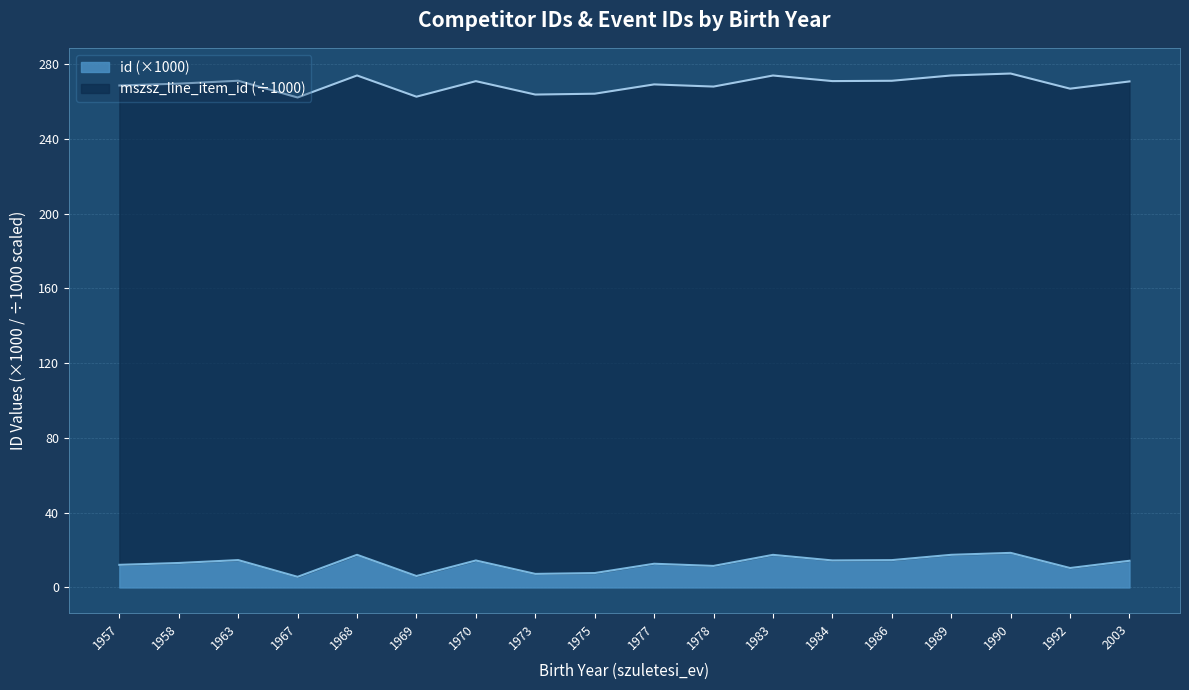

What is the difference between the maximum and minimum values?

12.8